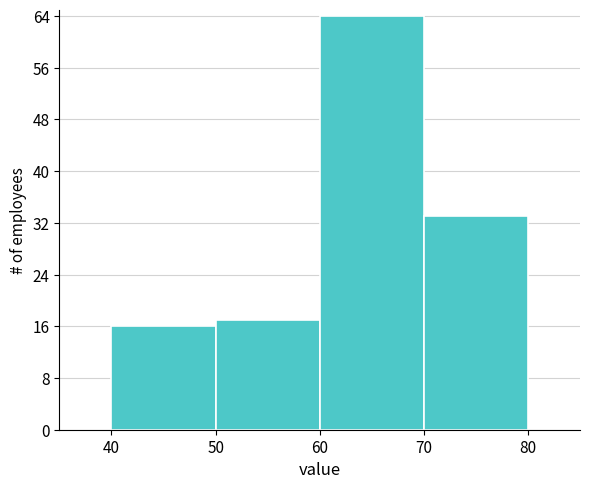

Reading left to right, transcribe this chart: for each bar, give the range it covers on the x-axis and its height. The values are not printed on the chart, so give them approximately, as read against the axis.

40 to 50: 16
50 to 60: 17
60 to 70: 64
70 to 80: 33